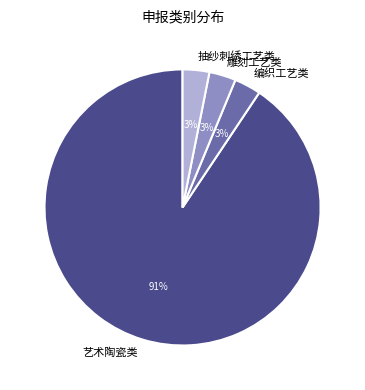

The 艺术陶瓷类 slice represents 99% of the pie. True or false?

False